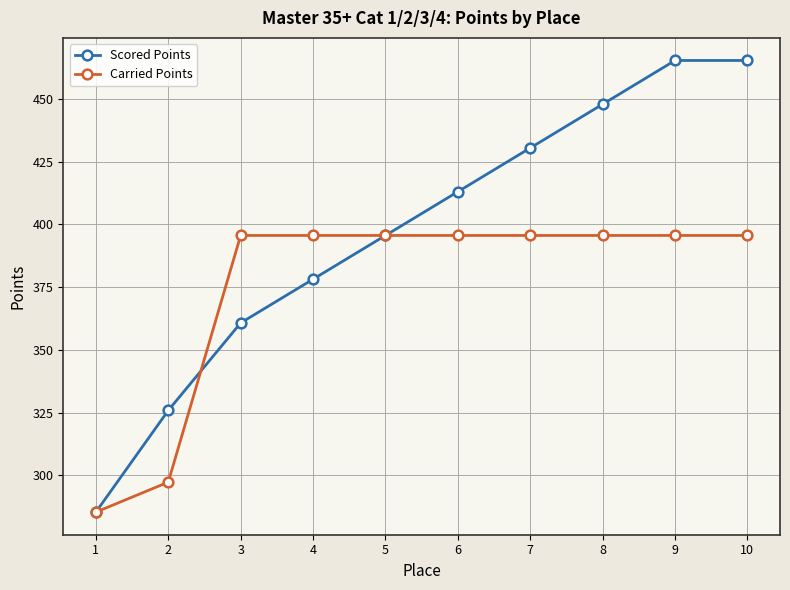

Reading left to right, transcribe all the data shown in this chart.

Scored Points: 1=285.3	2=325.8	3=360.7	4=378.2	5=395.6	6=413.1	7=430.5	8=447.9	9=465.4	10=465.4
Carried Points: 1=285.3	2=297.3	3=395.6	4=395.6	5=395.6	6=395.6	7=395.6	8=395.6	9=395.6	10=395.6